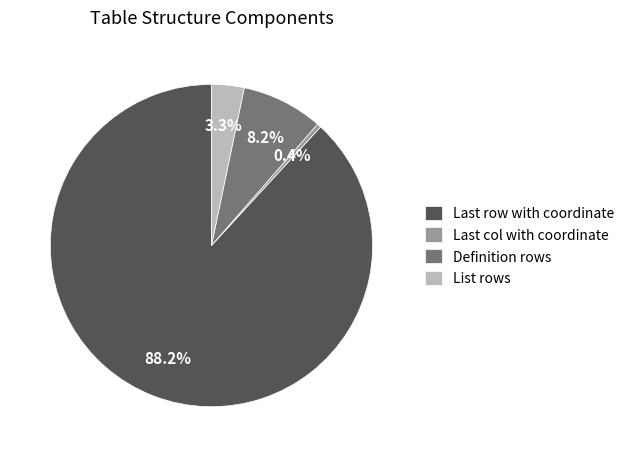

Rank the categories by value from lowest to highest.

Last col with coordinate, List rows, Definition rows, Last row with coordinate